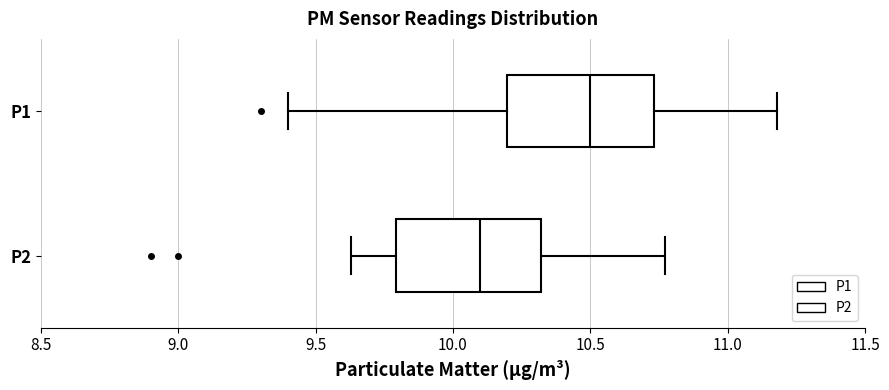

Which box's median line is the furthest to the right?

P1